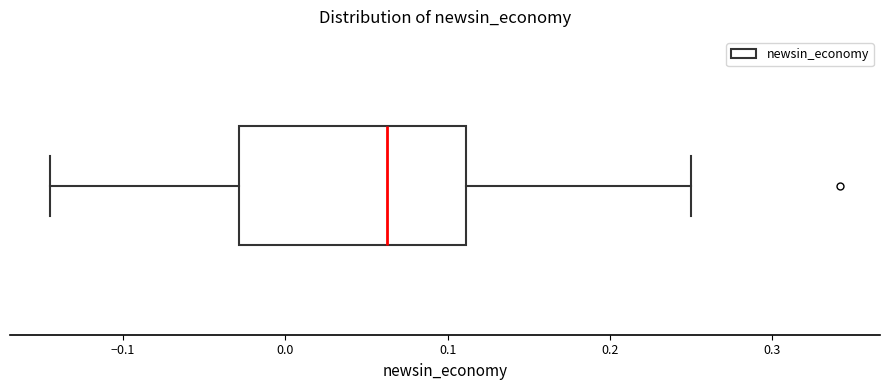

Where is the left edge of the box on the x-axis? The values are not printed on the chart, so give them approximately, as read against the axis.

-0.03